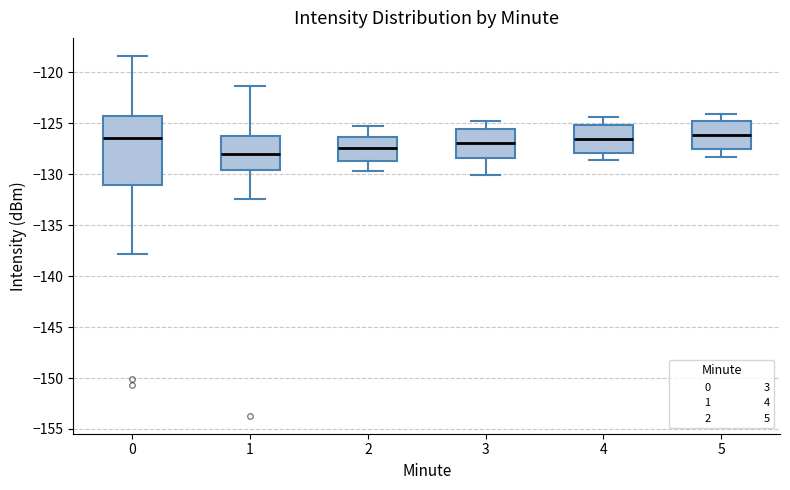

Which box is the tallest, from its lower edge to its upper edge?

0